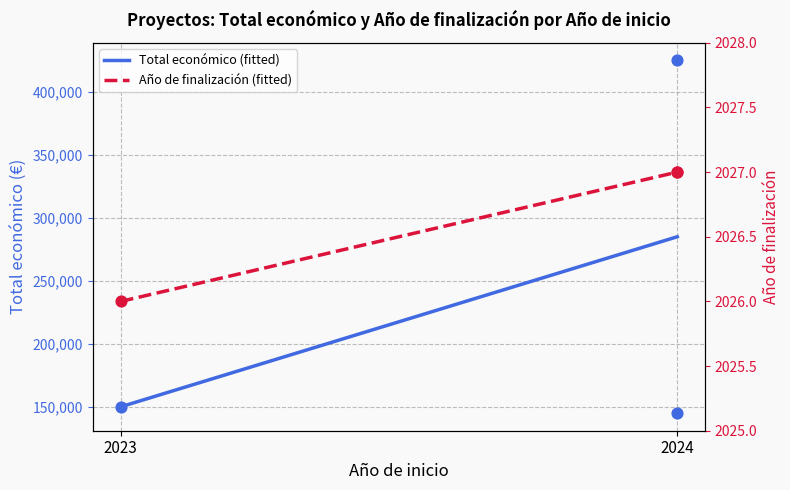

What is the change in value from 2023 to 2024?

+274720